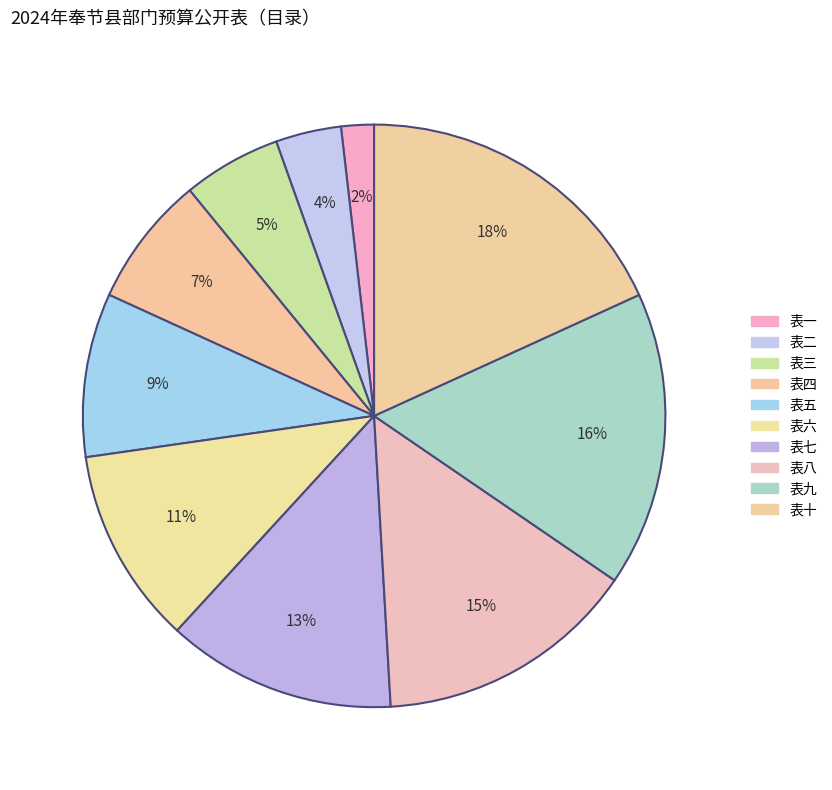

Rank the categories by value from highest to lowest.

表十, 表九, 表八, 表七, 表六, 表五, 表四, 表三, 表二, 表一